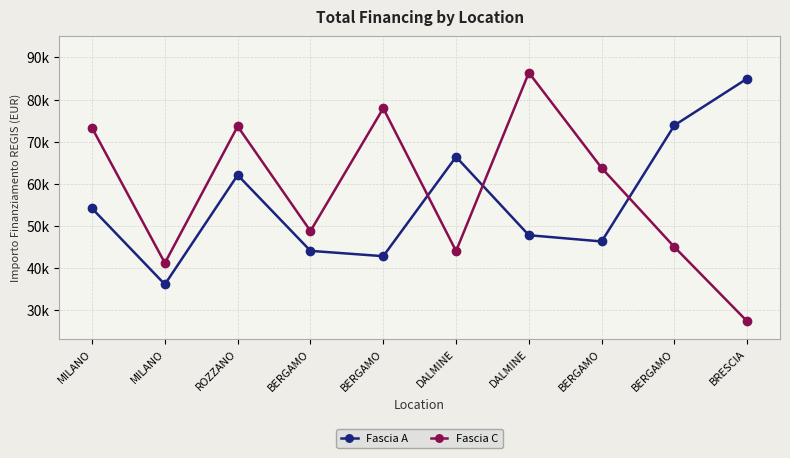

What is the average value of the Fascia A series?

55859.3